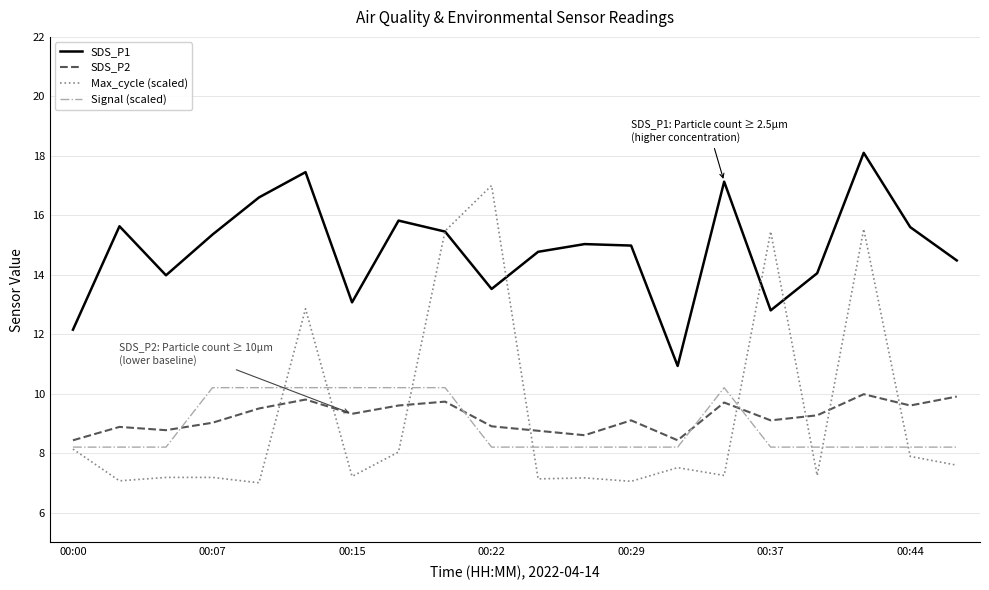

Which series ends up on top after the final intersection of Max_cycle (scaled) and SDS_P2?

SDS_P2